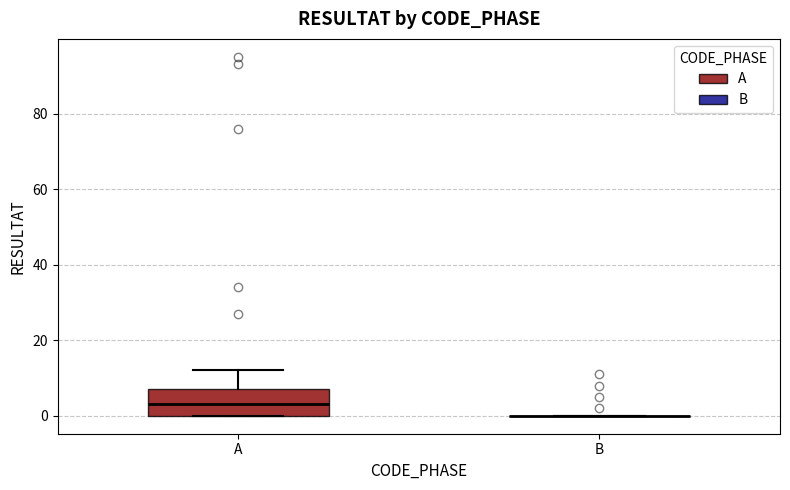

Which box is the tallest, from its lower edge to its upper edge?

A